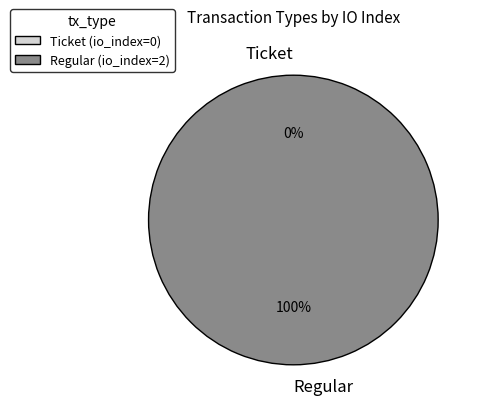

Which category has the smallest portion of the pie?

Ticket